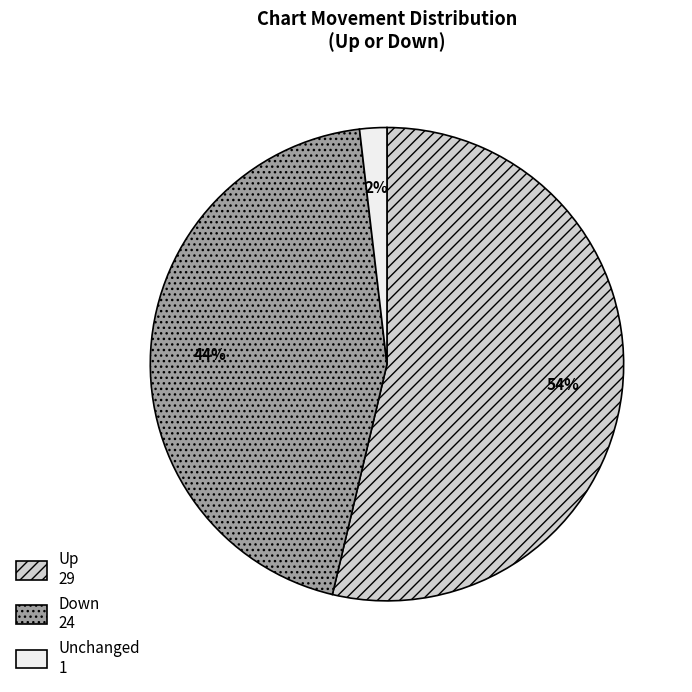

To the nearest percent, what is the difference between the largest and smallest slice percentages?

52%